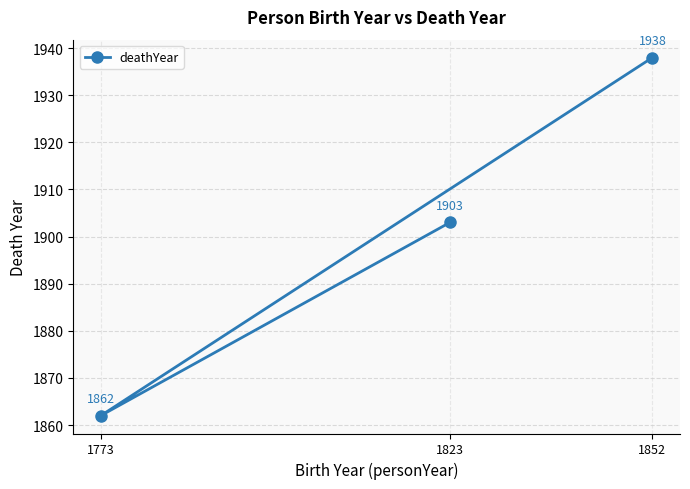

What is the change in value from 1823 to 1852?

+35